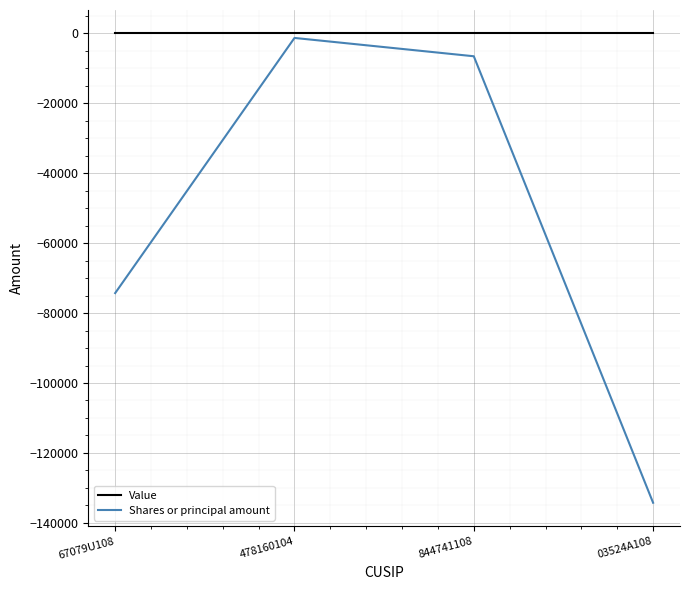

At which category is the sum across all series the highest?

478160104